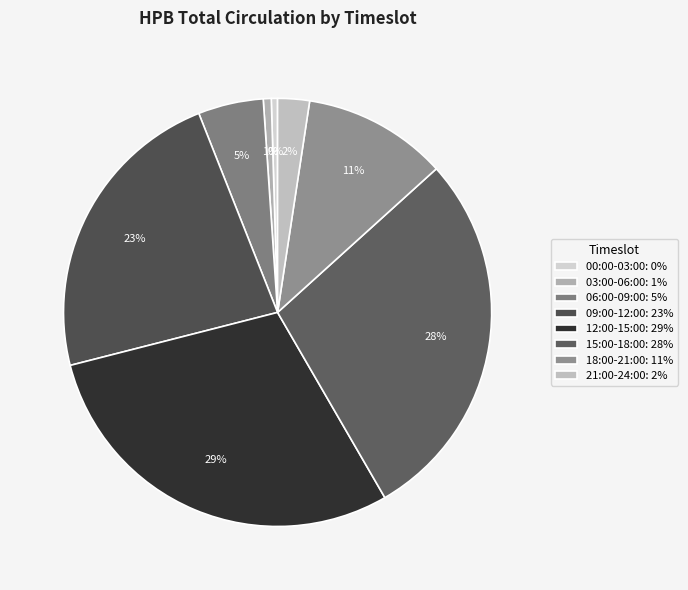

How many slices are in this pie chart?

8